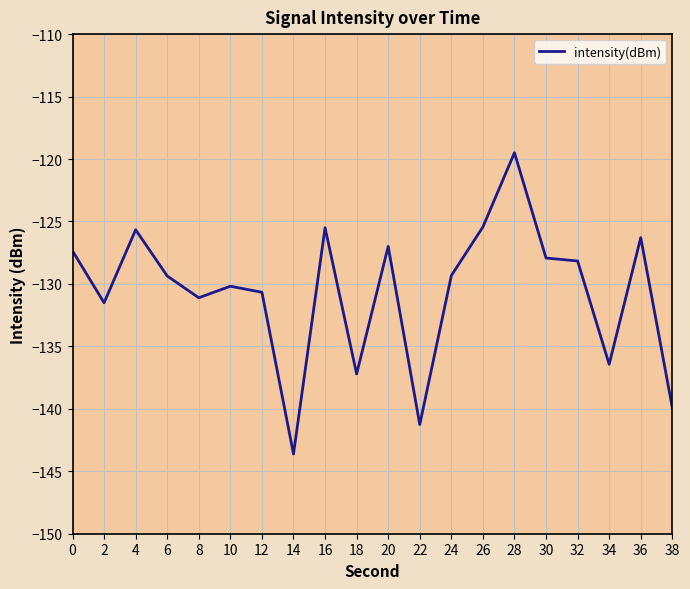

What is the minimum value shown in the chart?

-143.6